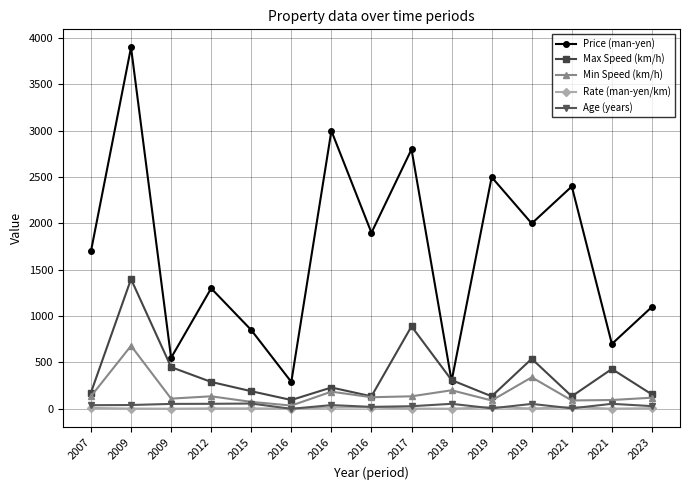

At which category is the sum across all series the highest?

2009